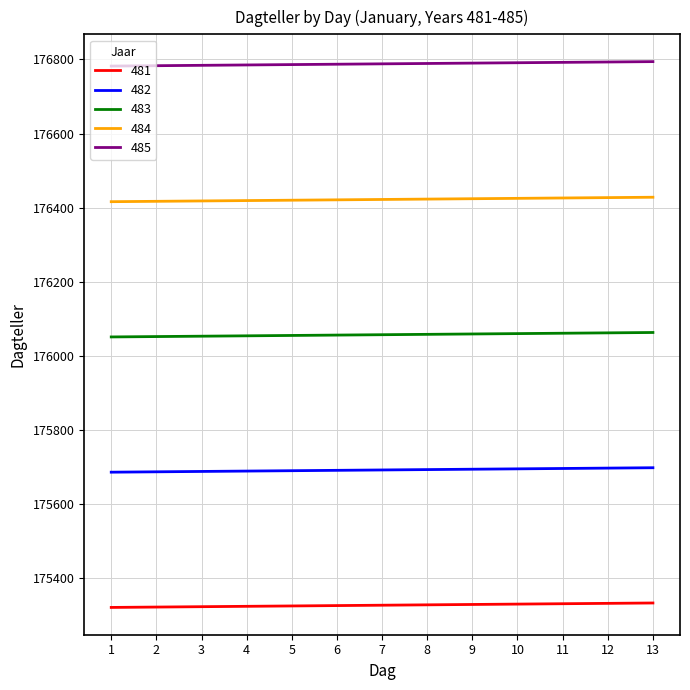

True or false: 483 and 484 intersect in this chart.

False